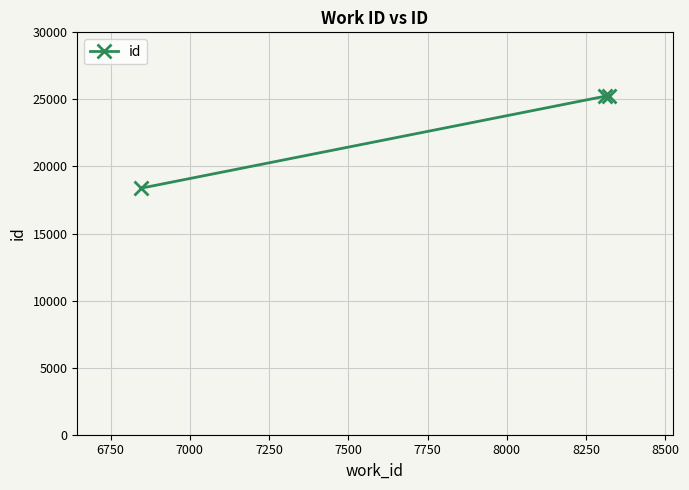

What is the maximum value shown in the chart?

25260